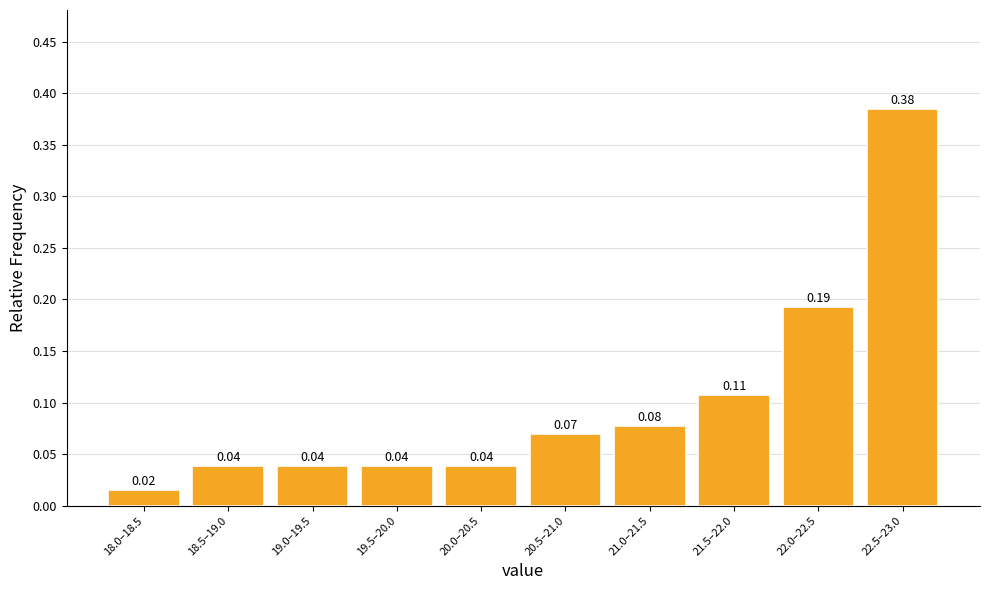

Which has a higher value, 19.0–19.5 or 20.5–21.0?

20.5–21.0